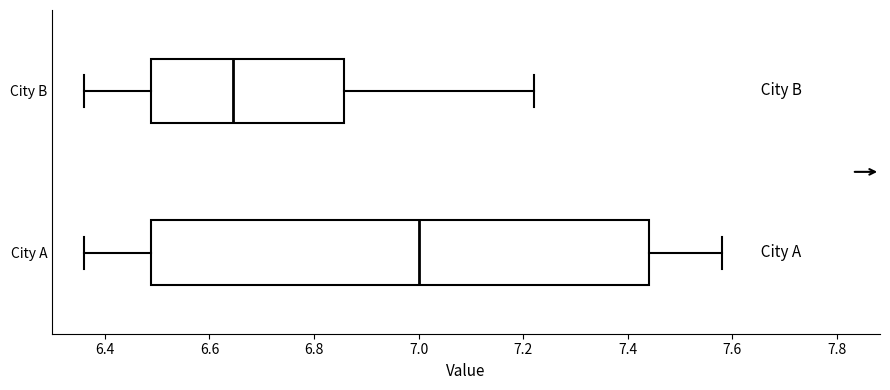

Reading bottom to top, read every box against the x-axis: the position of its median line, the range the box covers, and the ends of its whiskers. The values are not printed on the chart, so give them approximately, as read against the axis.

City A: median 7.00, box 6.48 to 7.44, whiskers 6.36 to 7.58
City B: median 6.64, box 6.48 to 6.86, whiskers 6.36 to 7.22